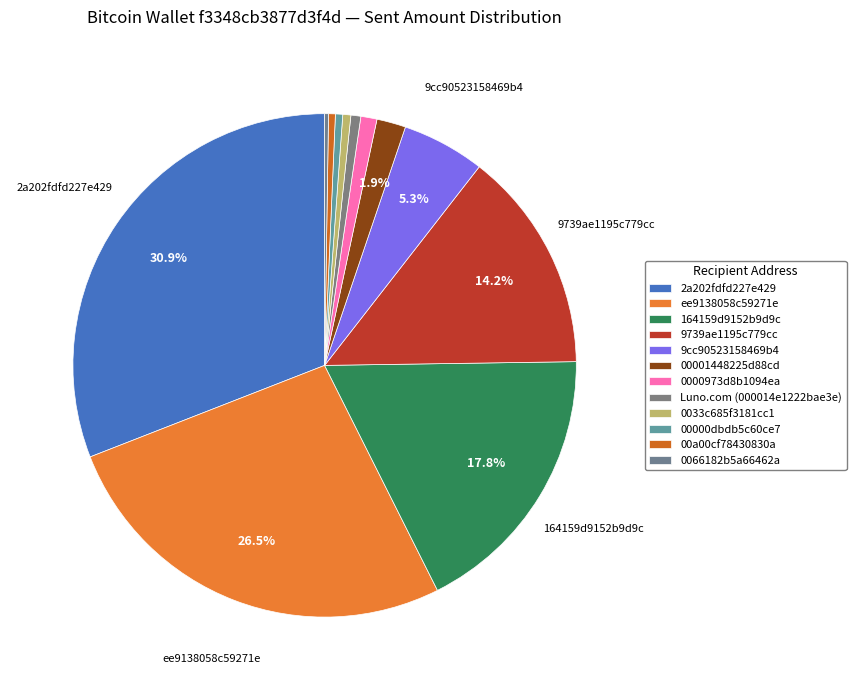

The 9cc90523158469b4 slice represents 5% of the pie. True or false?

True